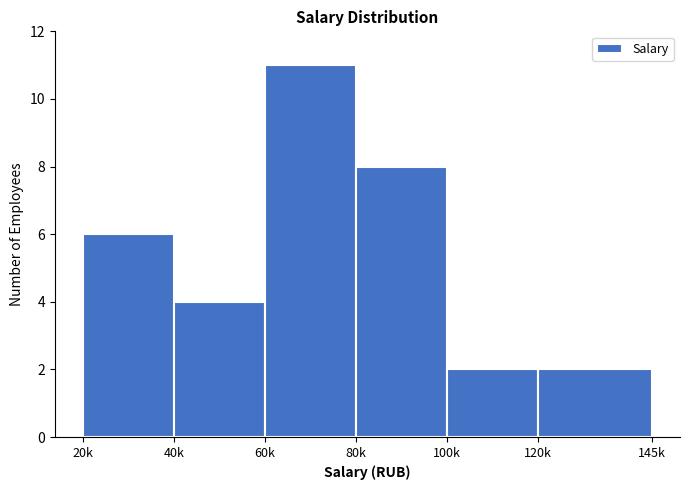

Reading left to right, extract all data points from this chart.

6	4	11	8	2	2